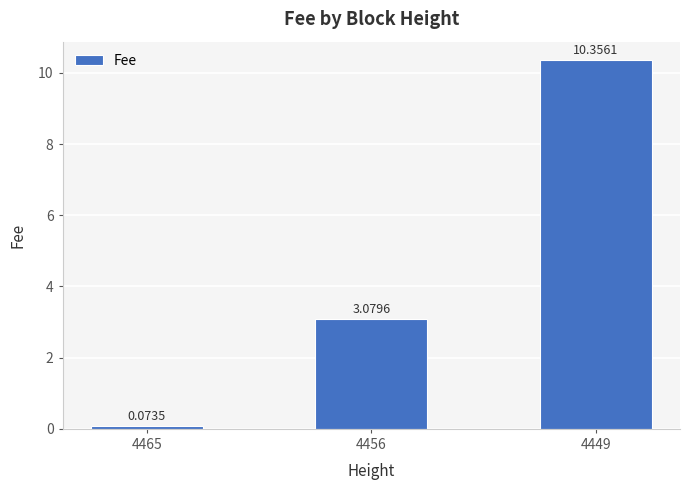

List the labels in order of value, largest first.

4449, 4456, 4465